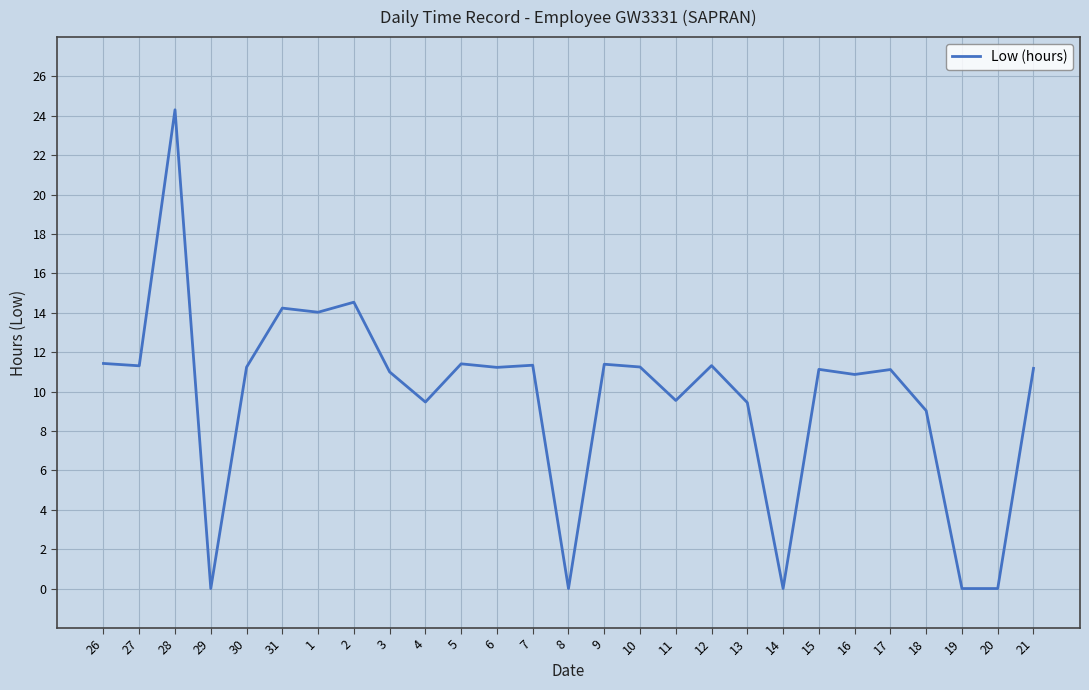

Which category has the highest value across all series?

28